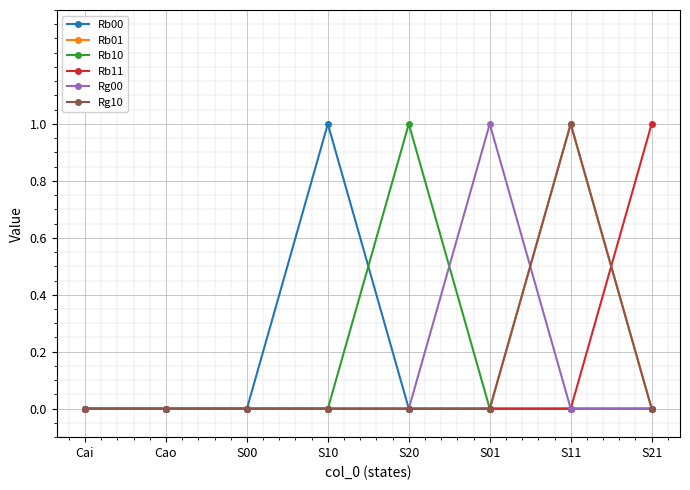

Which series has the widest spread of values?

Rb00